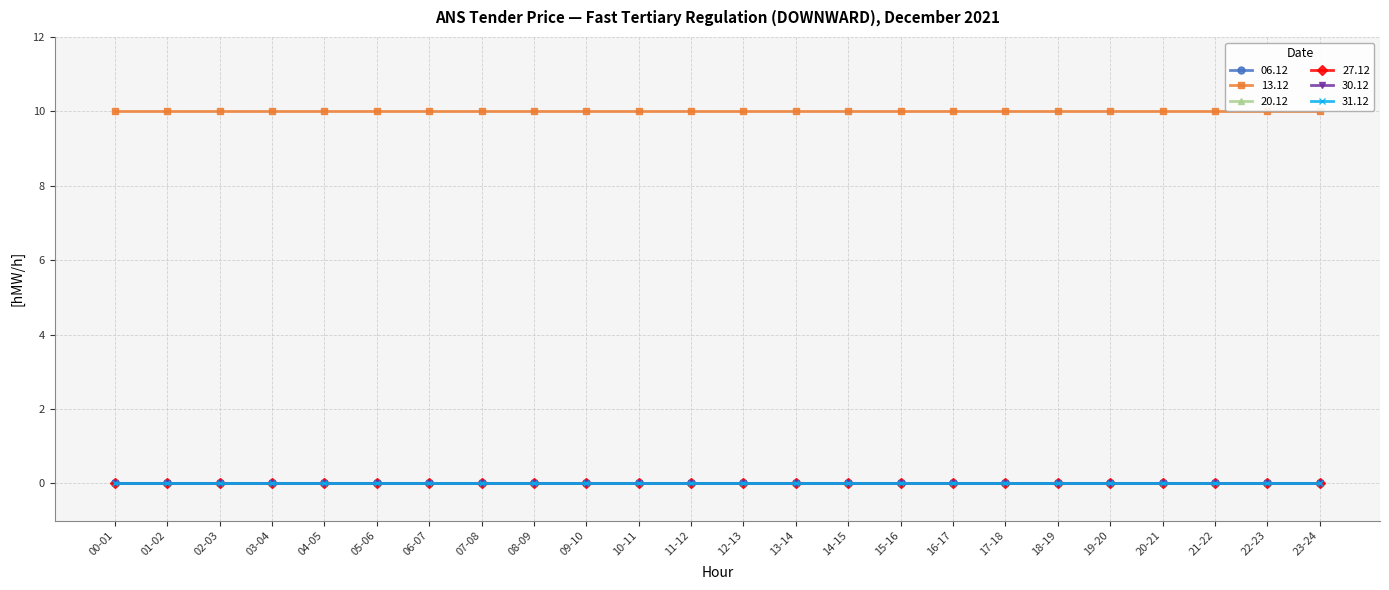

Reading left to right, extract all data points from this chart.

06.12: 00-01=0	01-02=0	02-03=0	03-04=0	04-05=0	05-06=0	06-07=0	07-08=0	08-09=0	09-10=0	10-11=0	11-12=0	12-13=0	13-14=0	14-15=0	15-16=0	16-17=0	17-18=0	18-19=0	19-20=0	20-21=0	21-22=0	22-23=0	23-24=0
13.12: 00-01=10	01-02=10	02-03=10	03-04=10	04-05=10	05-06=10	06-07=10	07-08=10	08-09=10	09-10=10	10-11=10	11-12=10	12-13=10	13-14=10	14-15=10	15-16=10	16-17=10	17-18=10	18-19=10	19-20=10	20-21=10	21-22=10	22-23=10	23-24=10
20.12: 00-01=0	01-02=0	02-03=0	03-04=0	04-05=0	05-06=0	06-07=0	07-08=0	08-09=0	09-10=0	10-11=0	11-12=0	12-13=0	13-14=0	14-15=0	15-16=0	16-17=0	17-18=0	18-19=0	19-20=0	20-21=0	21-22=0	22-23=0	23-24=0
27.12: 00-01=0	01-02=0	02-03=0	03-04=0	04-05=0	05-06=0	06-07=0	07-08=0	08-09=0	09-10=0	10-11=0	11-12=0	12-13=0	13-14=0	14-15=0	15-16=0	16-17=0	17-18=0	18-19=0	19-20=0	20-21=0	21-22=0	22-23=0	23-24=0
30.12: 00-01=0	01-02=0	02-03=0	03-04=0	04-05=0	05-06=0	06-07=0	07-08=0	08-09=0	09-10=0	10-11=0	11-12=0	12-13=0	13-14=0	14-15=0	15-16=0	16-17=0	17-18=0	18-19=0	19-20=0	20-21=0	21-22=0	22-23=0	23-24=0
31.12: 00-01=0	01-02=0	02-03=0	03-04=0	04-05=0	05-06=0	06-07=0	07-08=0	08-09=0	09-10=0	10-11=0	11-12=0	12-13=0	13-14=0	14-15=0	15-16=0	16-17=0	17-18=0	18-19=0	19-20=0	20-21=0	21-22=0	22-23=0	23-24=0